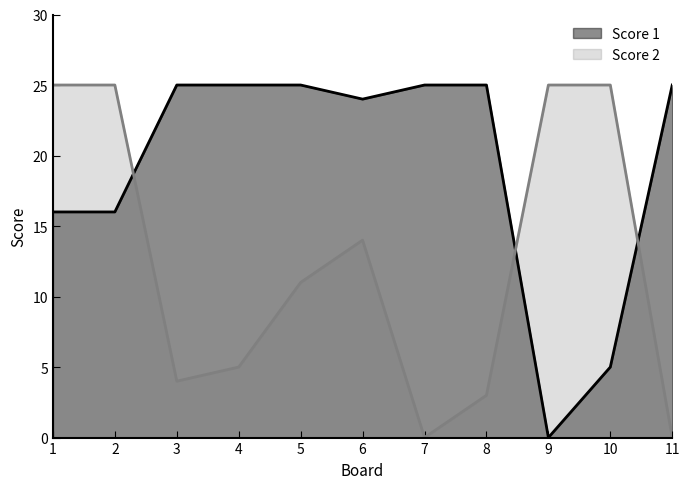

Reading left to right, transcribe all the data shown in this chart.

Score 1: 1=16	2=16	3=25	4=25	5=25	6=24	7=25	8=25	9=0	10=5	11=25
Score 2: 1=25	2=25	3=4	4=5	5=11	6=14	7=0	8=3	9=25	10=25	11=0